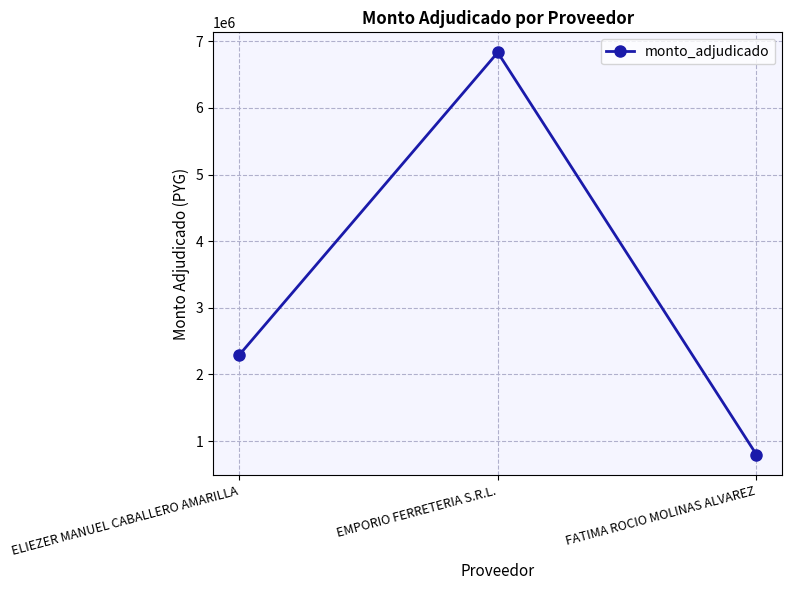

How many series are shown in this chart?

1